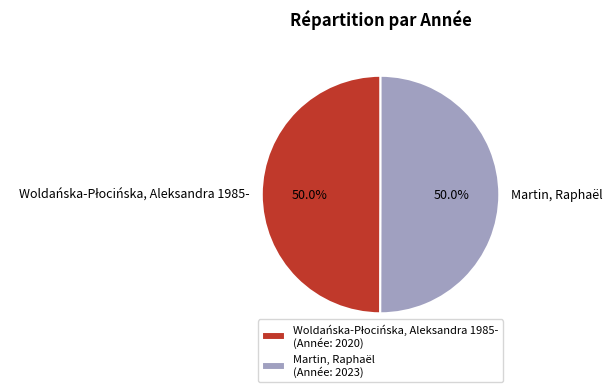

How much of the chart is everything except Martin, Raphaël?

50.0%